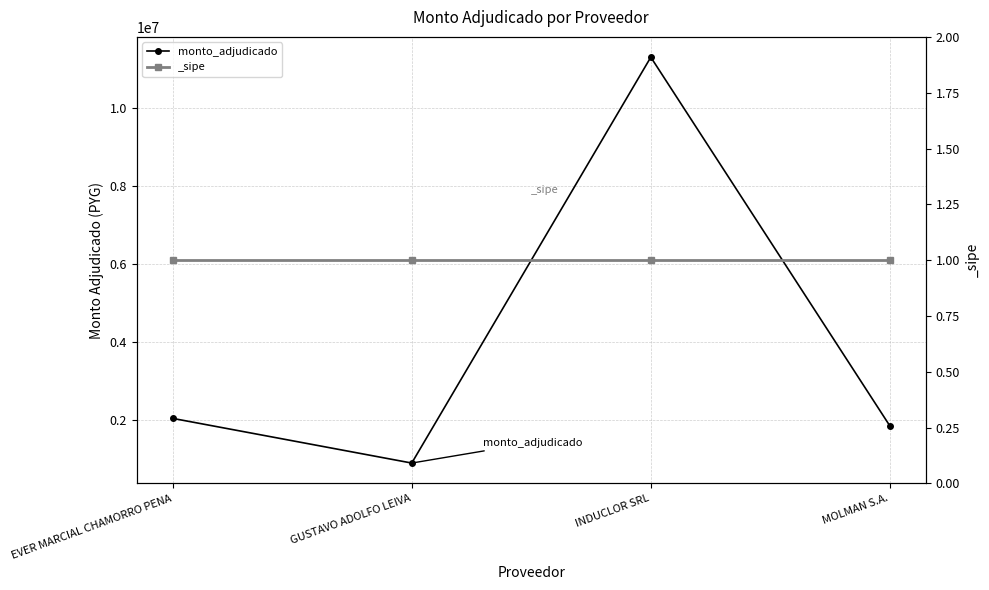

True or false: the data shows 2040000 at EVER MARCIAL CHAMORRO PENA.

True